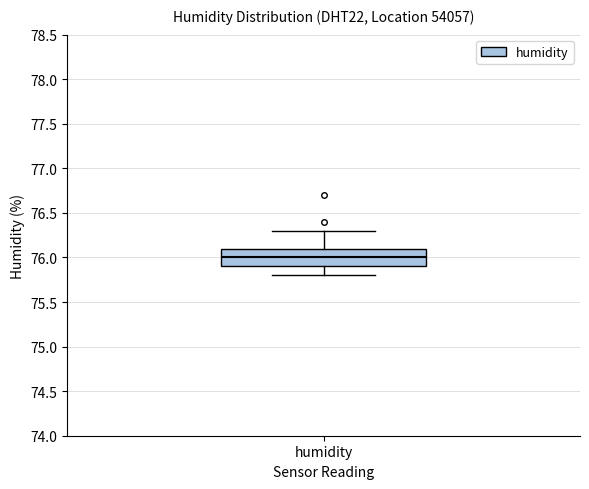

Where does the lower whisker of the box for humidity end on the y-axis? The values are not printed on the chart, so give them approximately, as read against the axis.

75.8